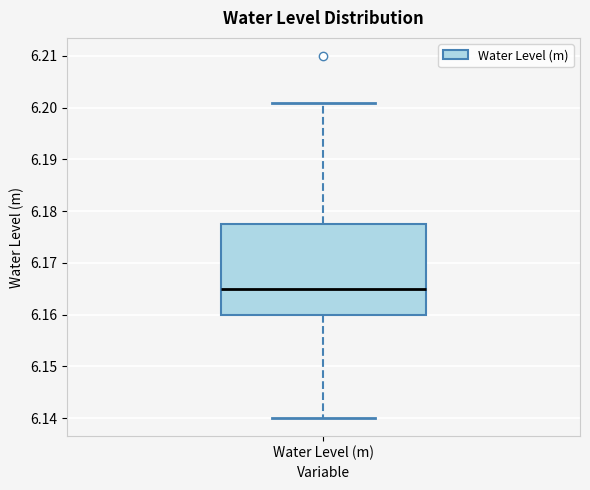

Transcribe this box plot: give where the median line is, the range the box spans, and where the two whiskers end, as read against the y-axis. The values are not printed on the chart, so give them approximately, as read against the axis.

median 6.165, box 6.160 to 6.178, whiskers 6.140 to 6.201